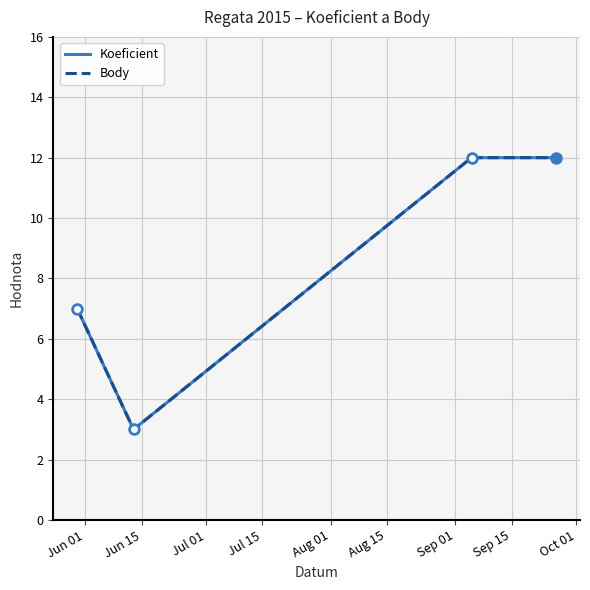

Reading right to left, transcribe all the data shown in this chart.

Koeficient: 12	12	3	7
Body: 12	12	3	7